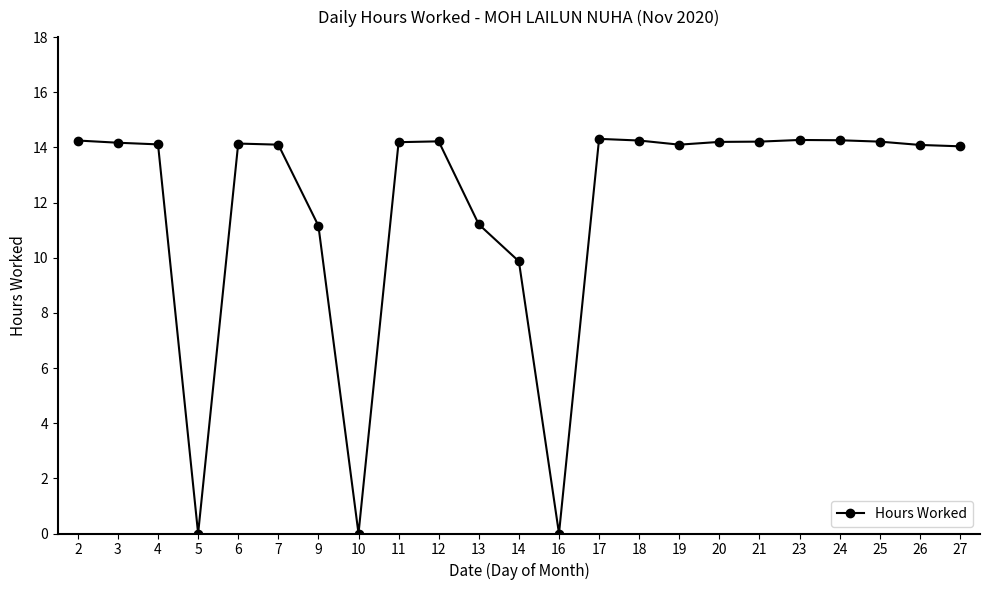

At which label does the data first exceed 14?

2